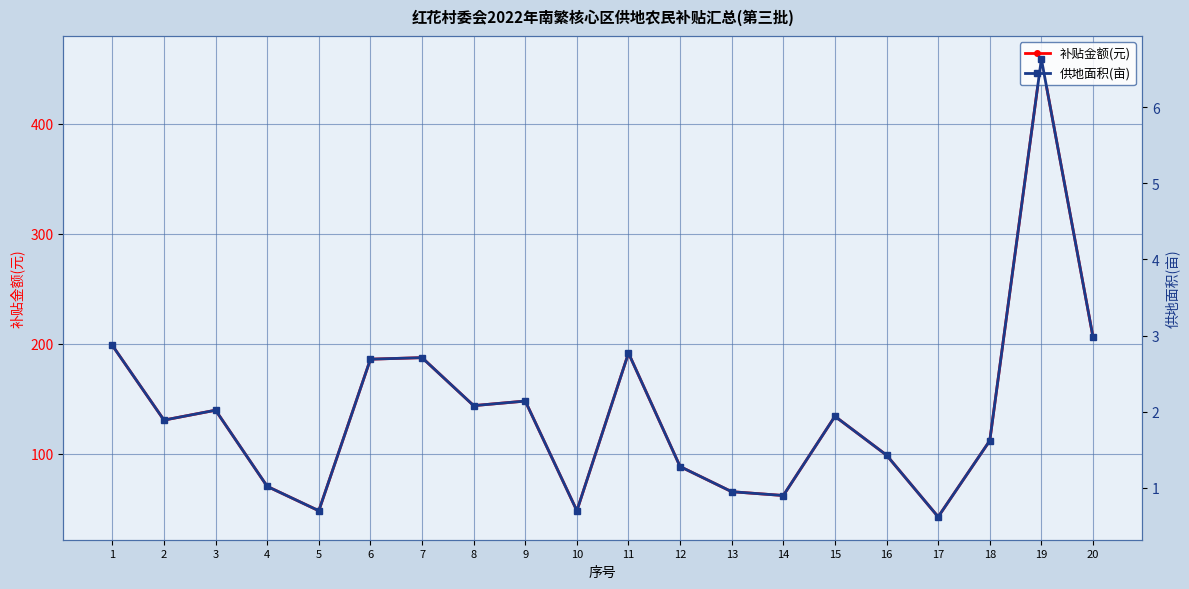

How many data points in 供地面积(亩) are above 1?

15